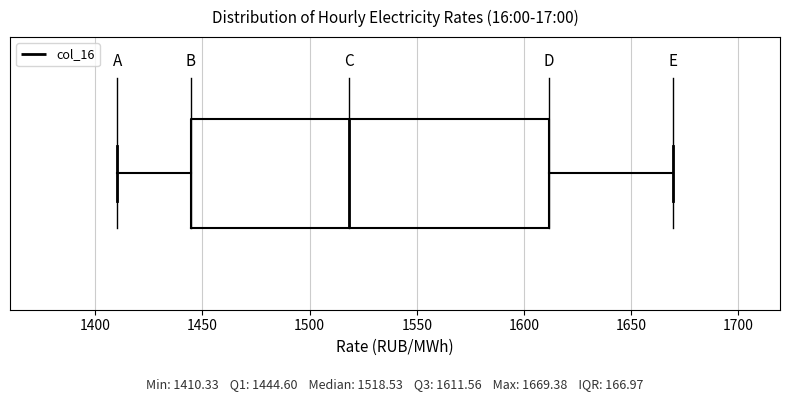

Where does the median line of the box sit on the x-axis? The values are not printed on the chart, so give them approximately, as read against the axis.

1520